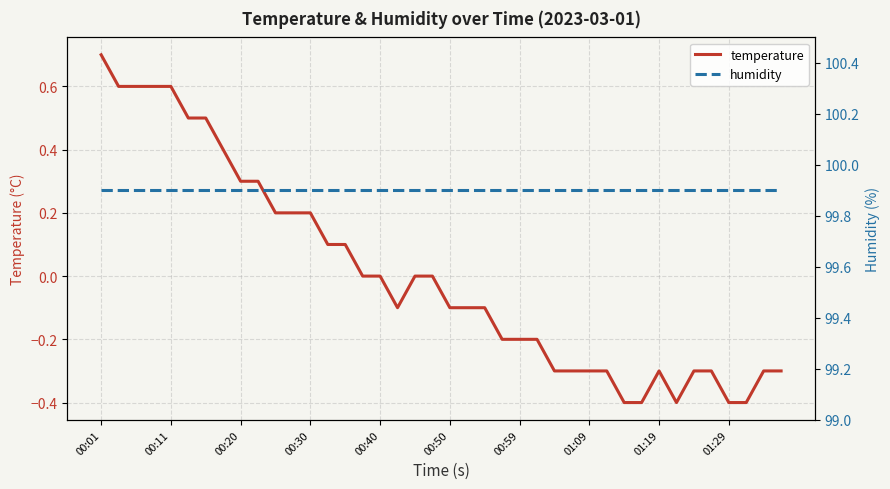

What is the value of the humidity point at the 27th from the left?

99.9